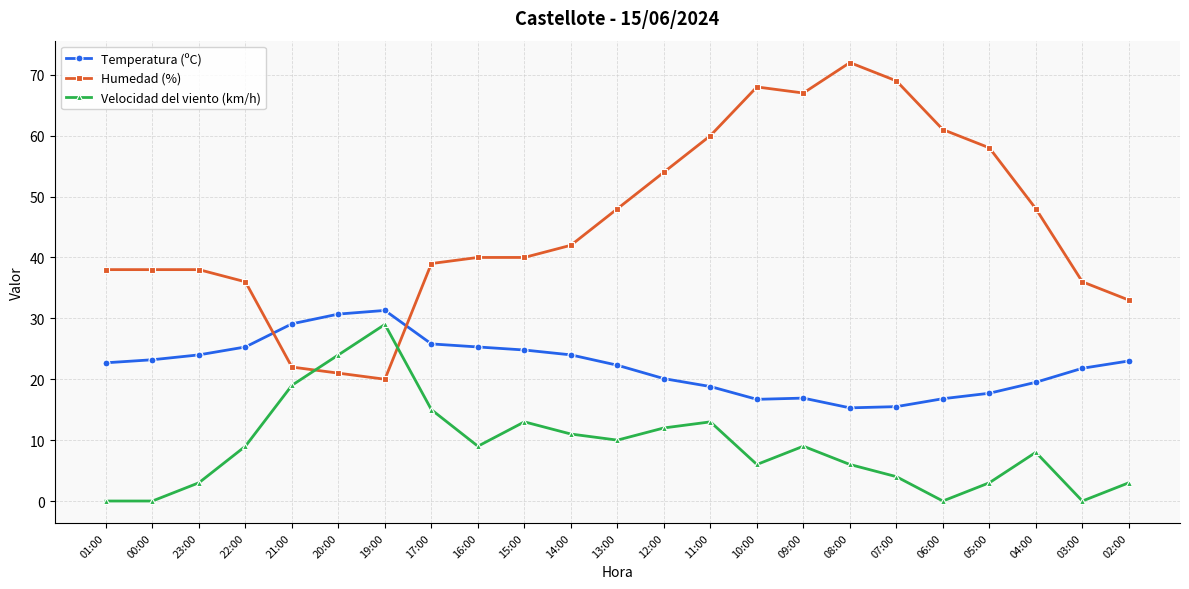

What is the label of the 15th point from the left?

10:00